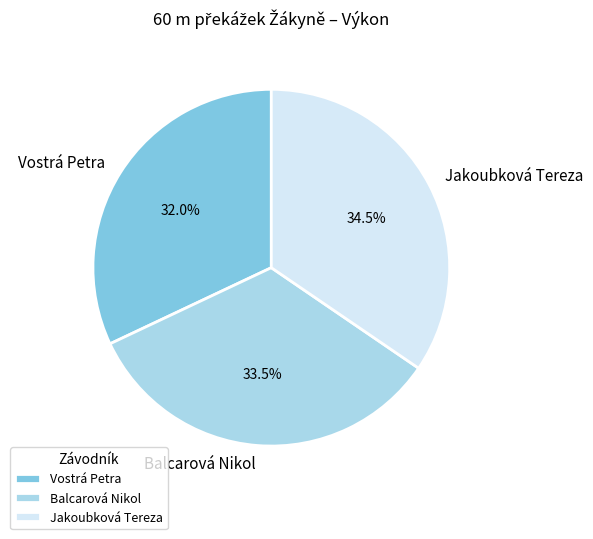

Count the number of slices in the pie.

3